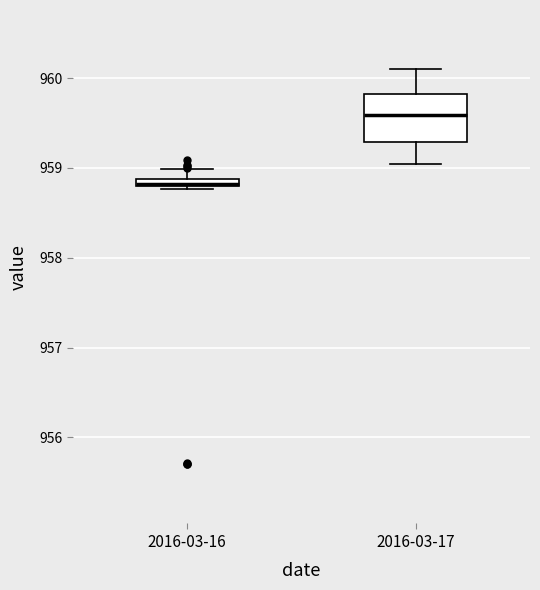

Comparing the boxes themselves (not the whiskers), which one is the tallest?

2016-03-17